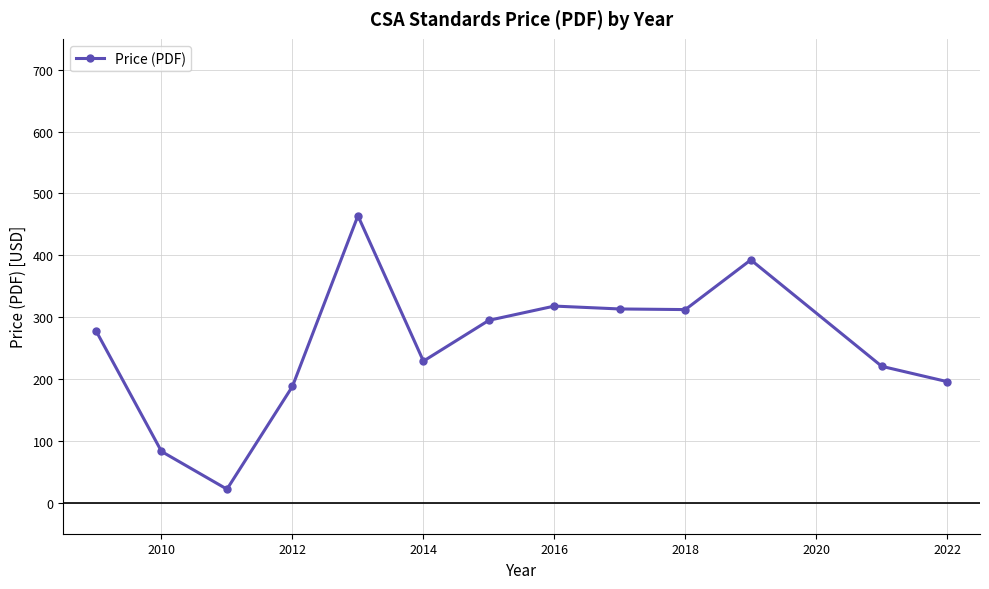

What is the smallest value displayed?

22.0